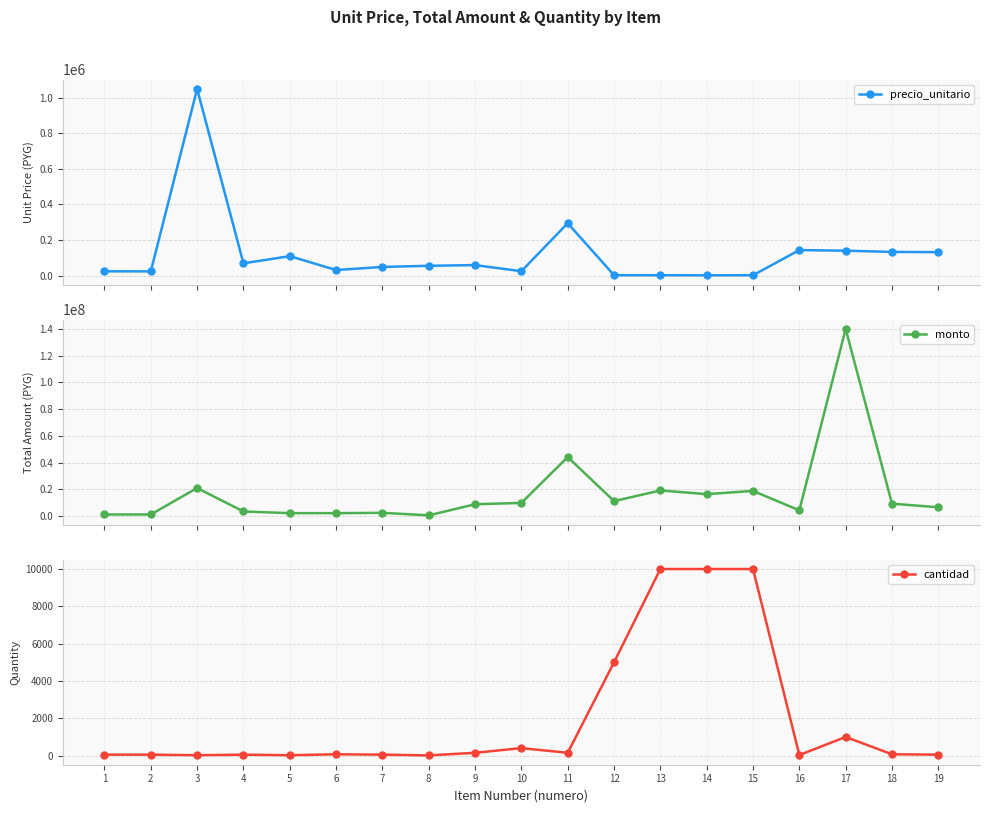

Which series ends up on top after the final intersection of precio_unitario and cantidad?

precio_unitario